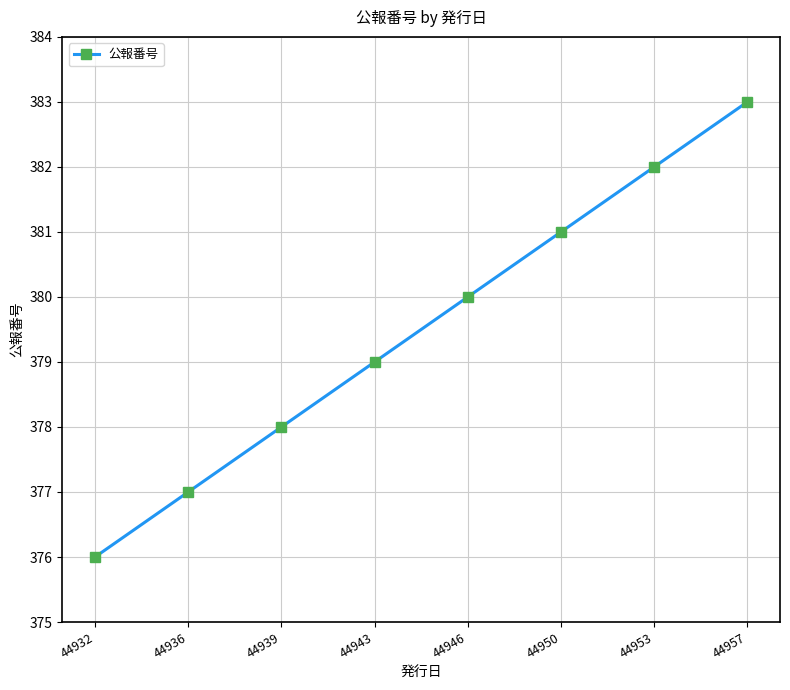

The chart shows a value of 672 at 44939. True or false?

False